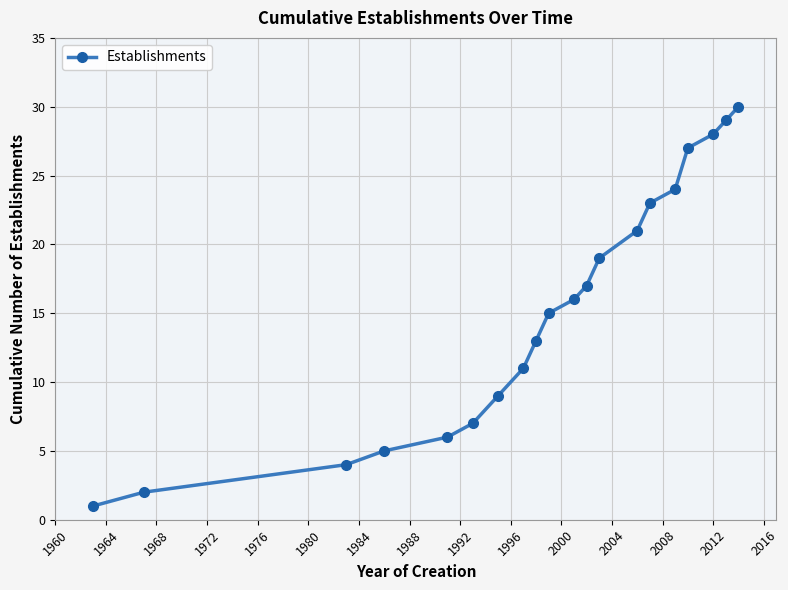

What is the difference between the maximum and second lowest values?

28